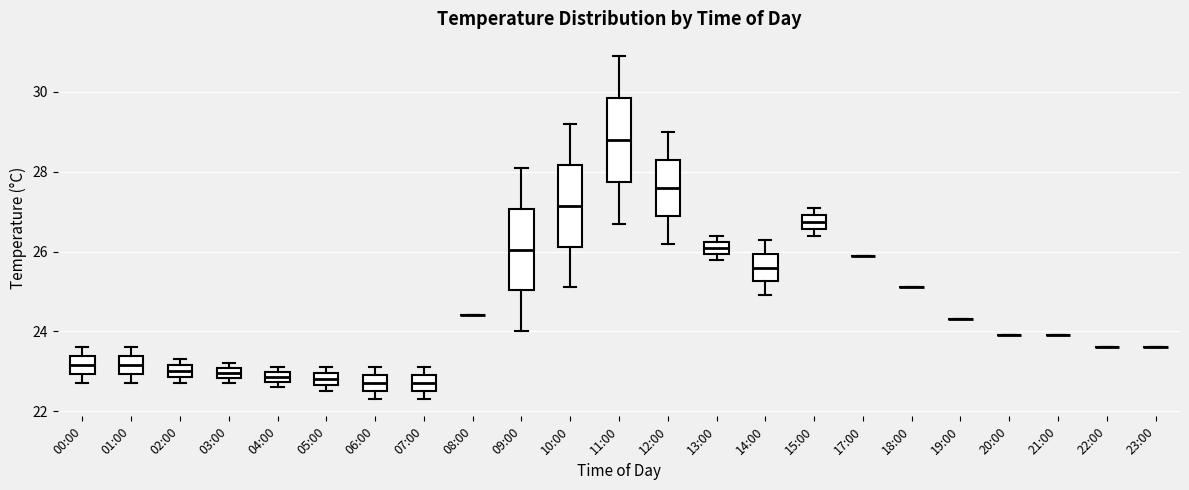

Where does the lower whisker of the box for 14:00 end on the y-axis? The values are not printed on the chart, so give them approximately, as read against the axis.

25.0